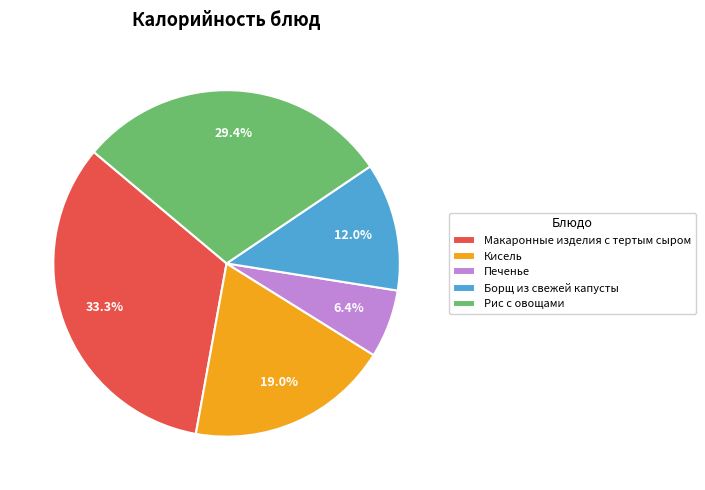

Count the number of slices in the pie.

5